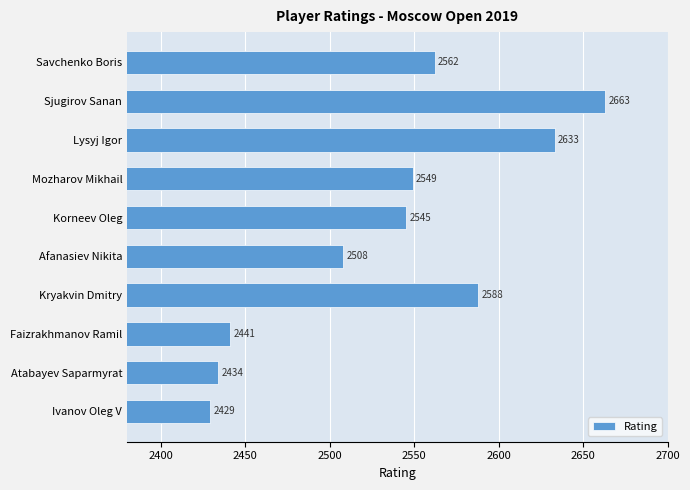

What is the smallest value displayed?

2429